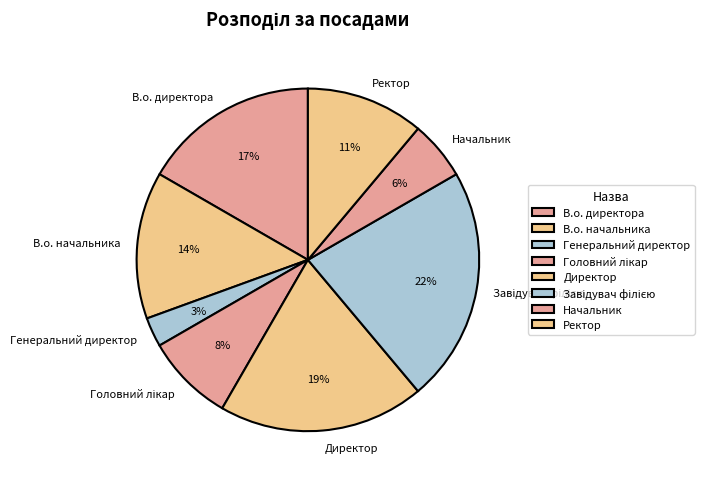

To the nearest percent, what is the combined percentage of В.о. начальника and Ректор?

25%